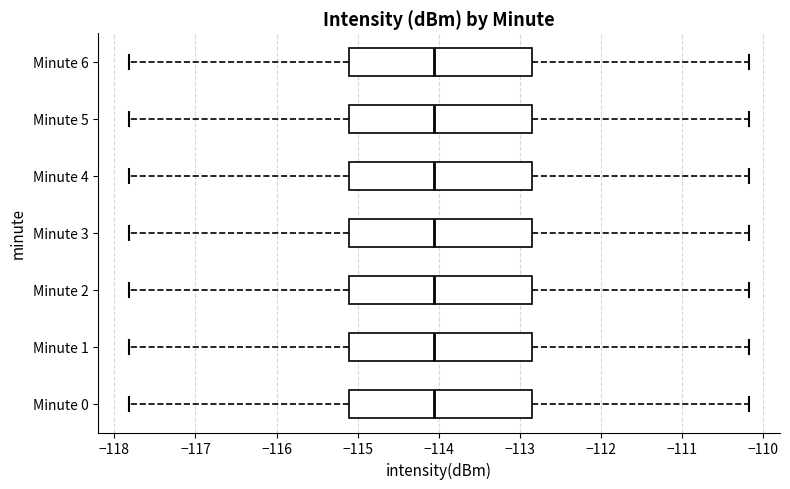

Where does the right whisker of the box for Minute 3 end on the x-axis? The values are not printed on the chart, so give them approximately, as read against the axis.

-110.2